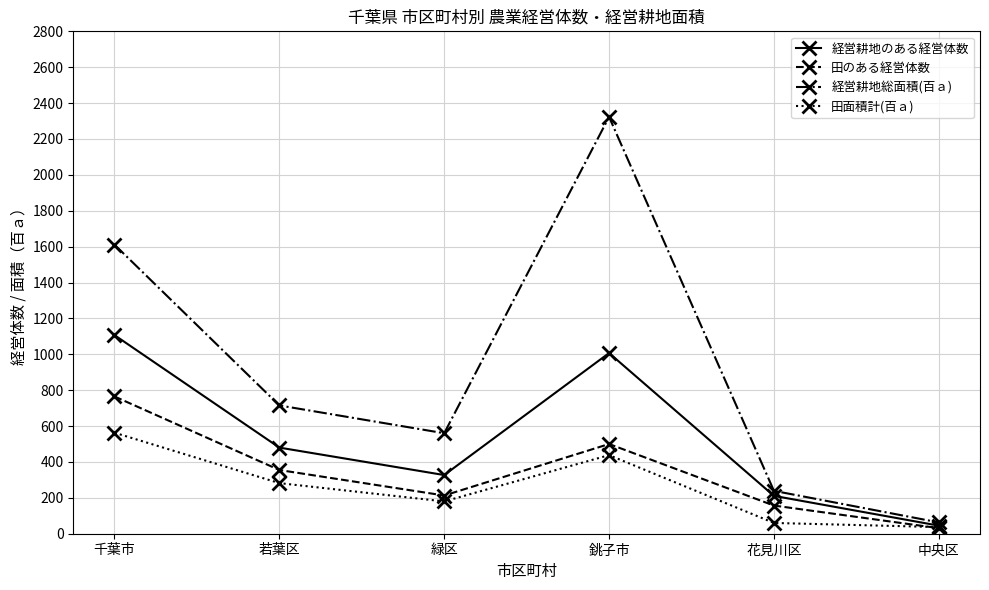

What is the value of the 経営耕地総面積(百ａ) point at the 4th from the left?

2323